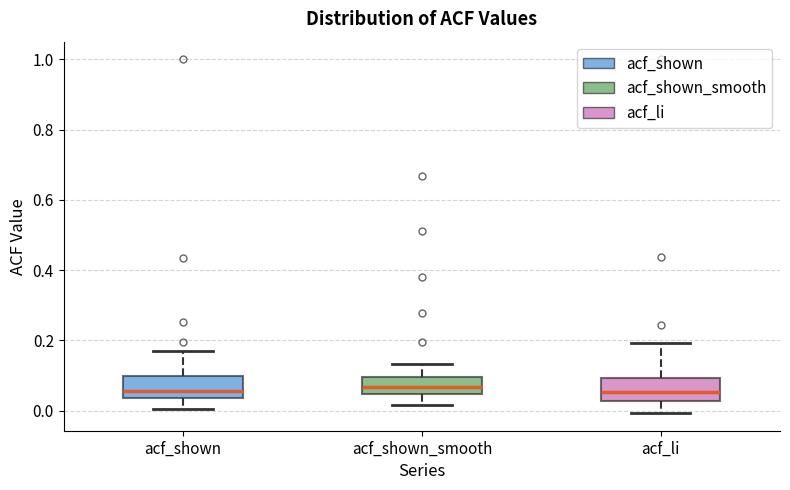

Reading left to right, read every box against the y-axis: the position of its median line, the range the box covers, and the ends of its whiskers. The values are not printed on the chart, so give them approximately, as read against the axis.

acf_shown: median 0.06, box 0.04 to 0.10, whiskers 0.00 to 0.18
acf_shown_smooth: median 0.06, box 0.04 to 0.10, whiskers 0.02 to 0.14
acf_li: median 0.06, box 0.02 to 0.10, whiskers 0.00 to 0.20